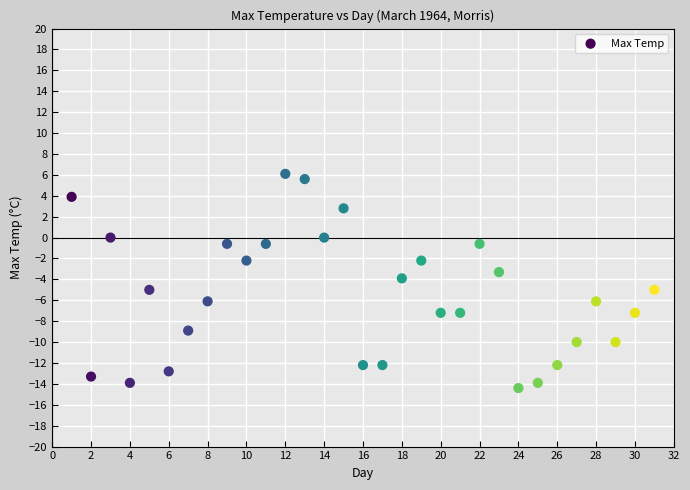

What is the range of Y values (max minus min)?

20.5